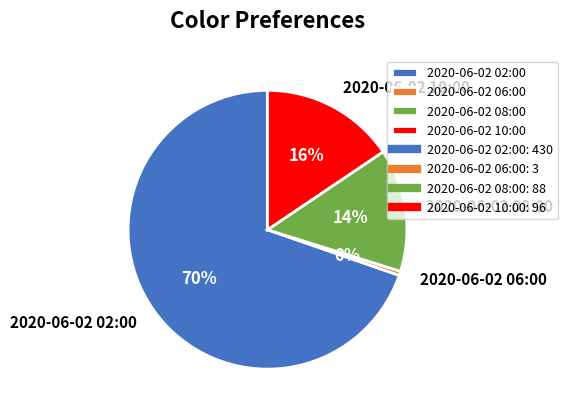

Does 2020-06-02 02:00 account for over 50% of the chart?

Yes